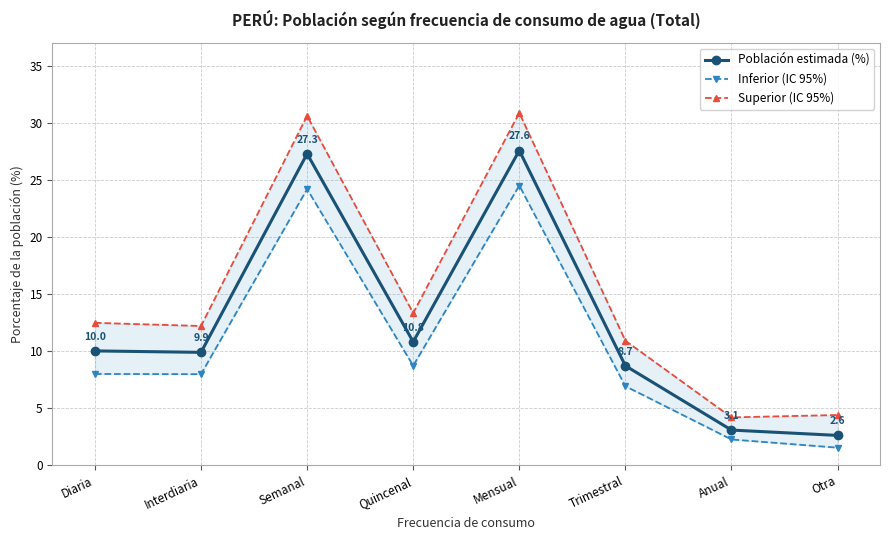

True or false: Inferior (IC 95%) and Población estimada (%) cross at least once.

False